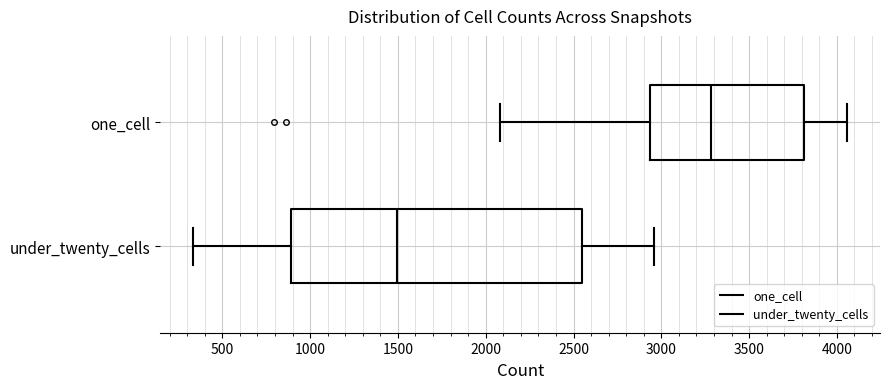

Reading bottom to top, transcribe this box plot: for each box, give where its median line is, the range the box spans, and where its two whiskers end, as read against the x-axis. The values are not printed on the chart, so give them approximately, as read against the axis.

under_twenty_cells: median 1500, box 900 to 2550, whiskers 350 to 2950
one_cell: median 3300, box 2950 to 3800, whiskers 2100 to 4050